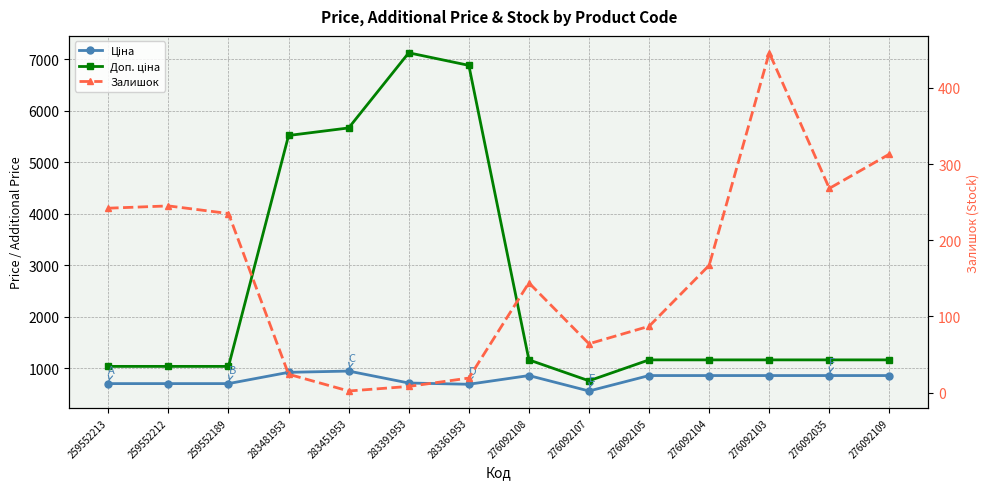

True or false: Доп. ціна has a value of 1897.9 at 276092103.

False